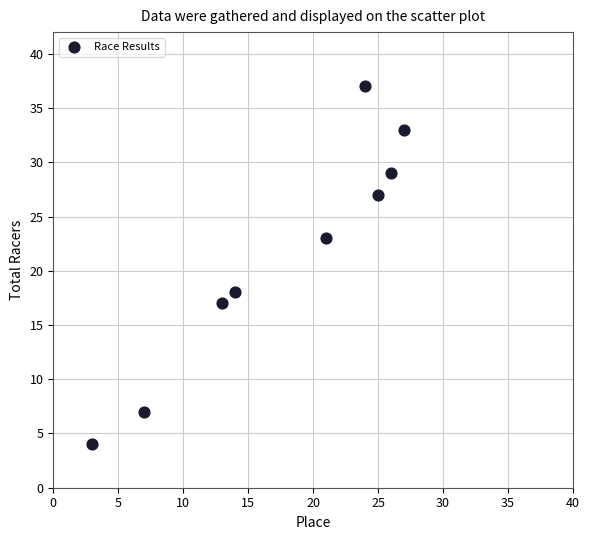

What Y value in the scatter plot is closest to 20?

18